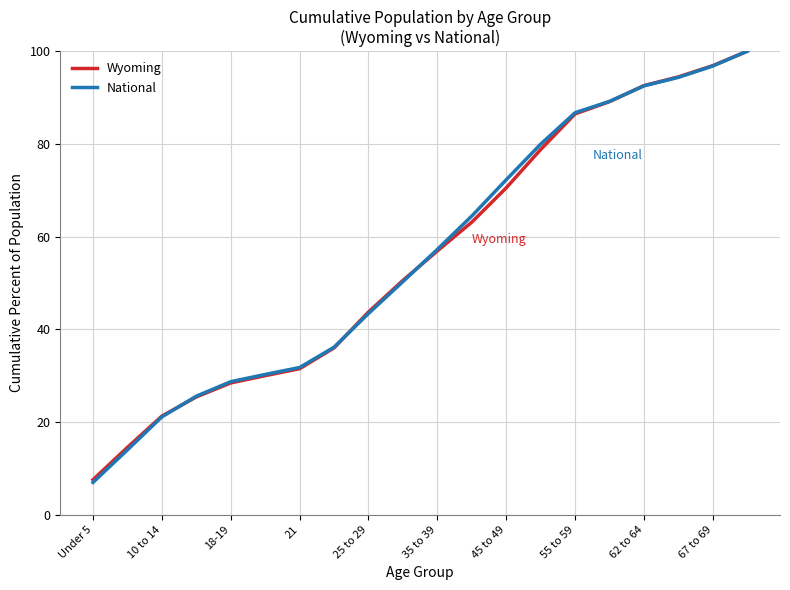

What is the maximum value shown in the chart?

100.0